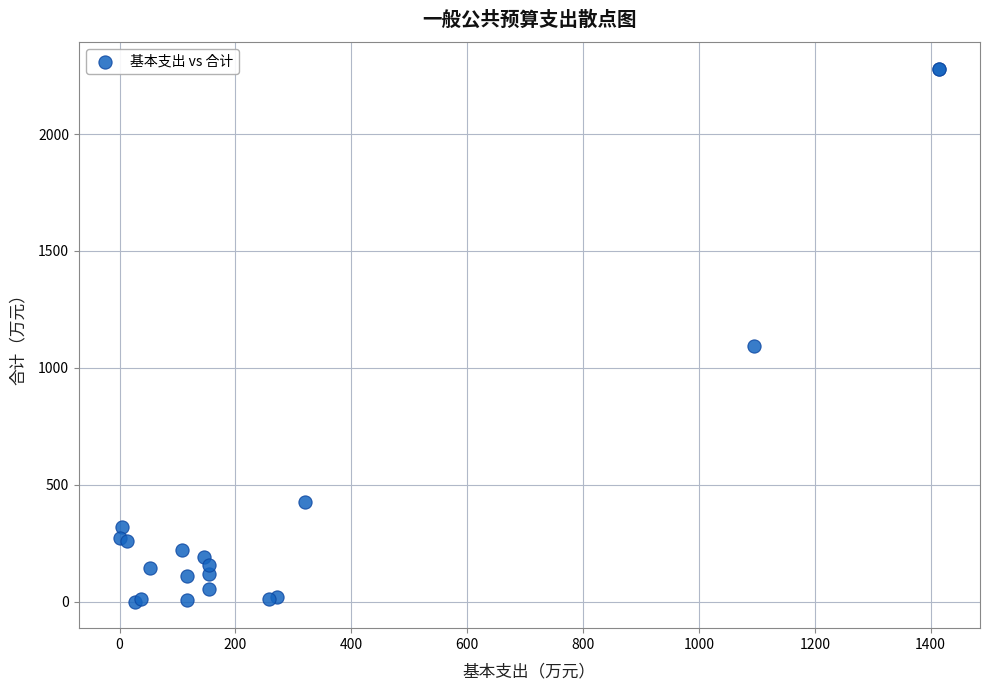

What Y value in the scatter plot is closest to 1140?

1095.1